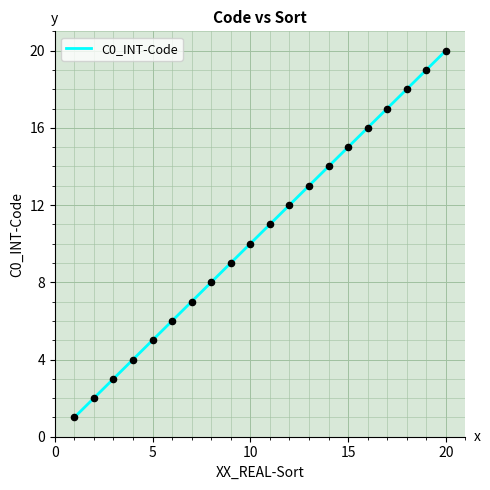

What is the greatest value displayed?

20